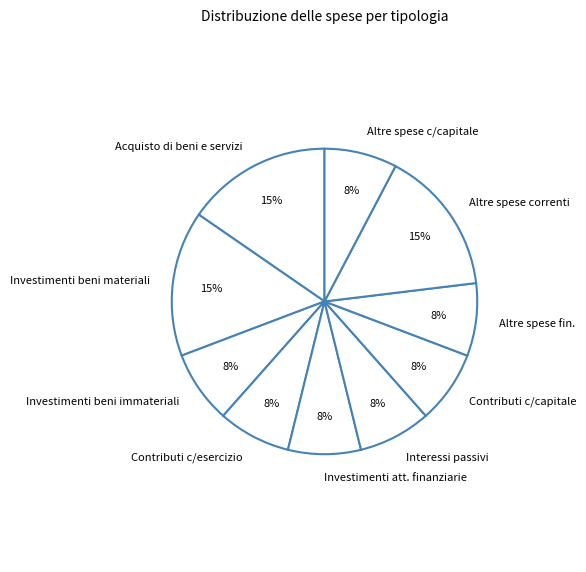

Is it true that Investimenti beni materiali is 15% of the pie?

True